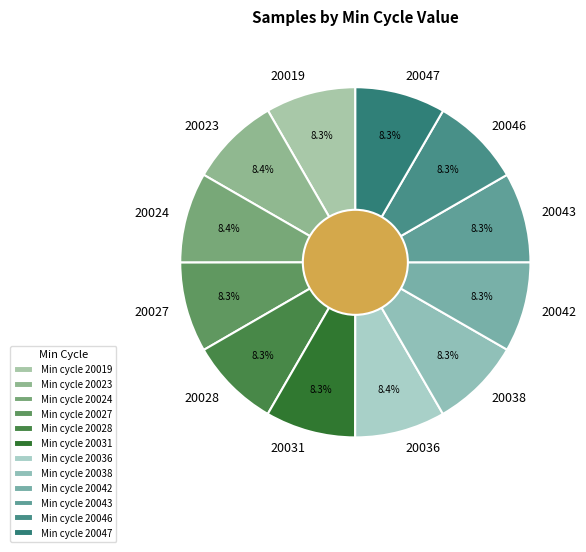

Is it true that 20047 is 18% of the pie?

False